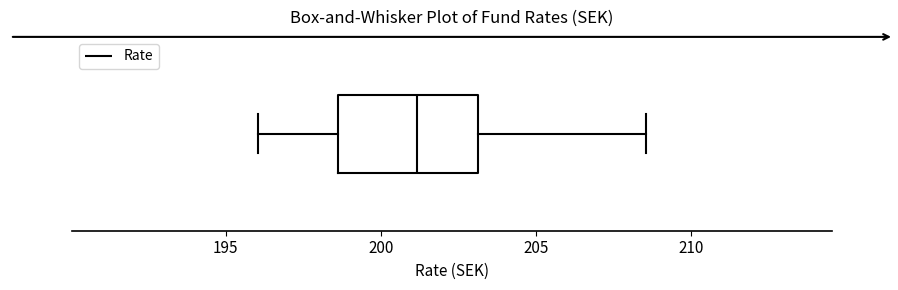

Read this box plot against the x-axis: the position of the median line, the range covered by the box, and the ends of both whiskers. The values are not printed on the chart, so give them approximately, as read against the axis.

median 201.0, box 198.5 to 203.0, whiskers 196.0 to 208.5